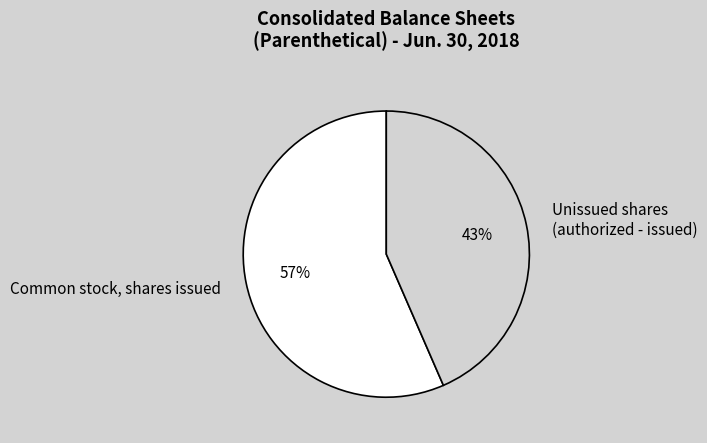

Which slice is the smallest?

Unissued shares (authorized - issued)